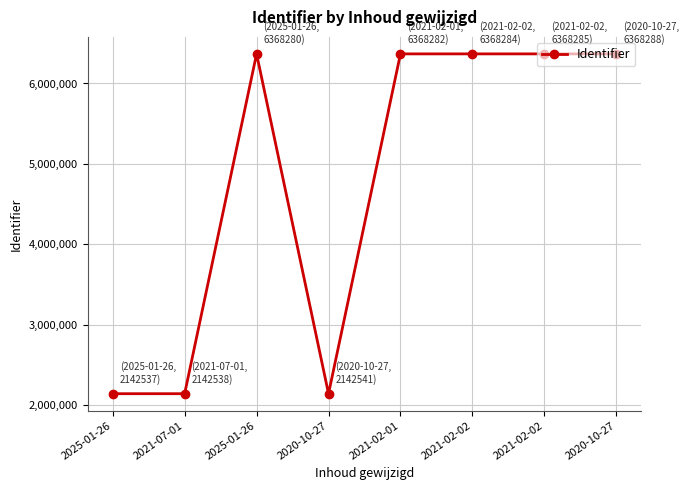

Reading left to right, extract all data points from this chart.

2025-01-26=2142537	2021-07-01=2142538	2025-01-26=6368280	2020-10-27=2142541	2021-02-01=6368282	2021-02-02=6368284	2021-02-02=6368285	2020-10-27=6368288